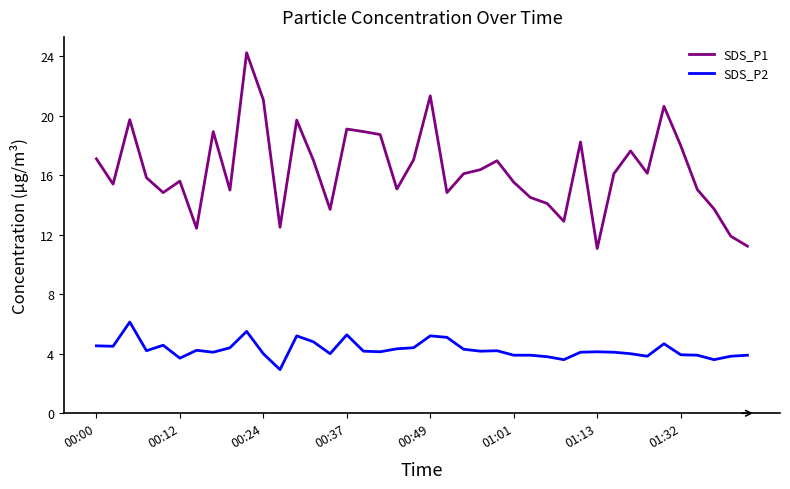

Which series has the largest total across all categories?

SDS_P1